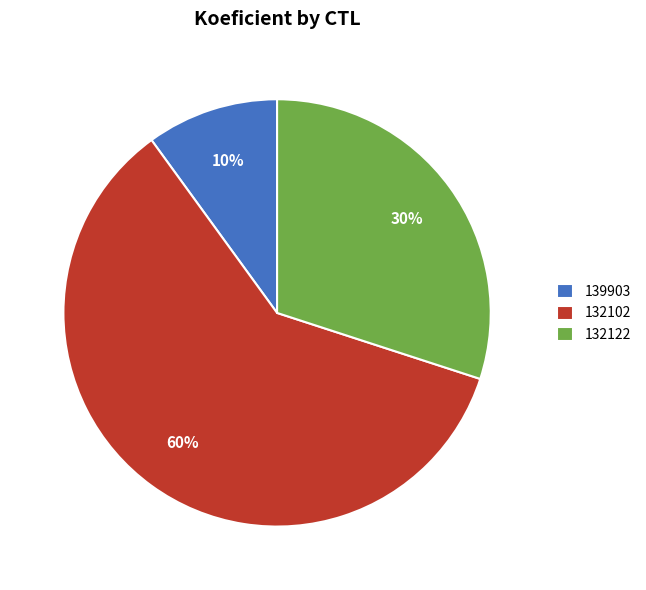

To the nearest percent, what is the combined percentage of 132122 and 139903?

40%